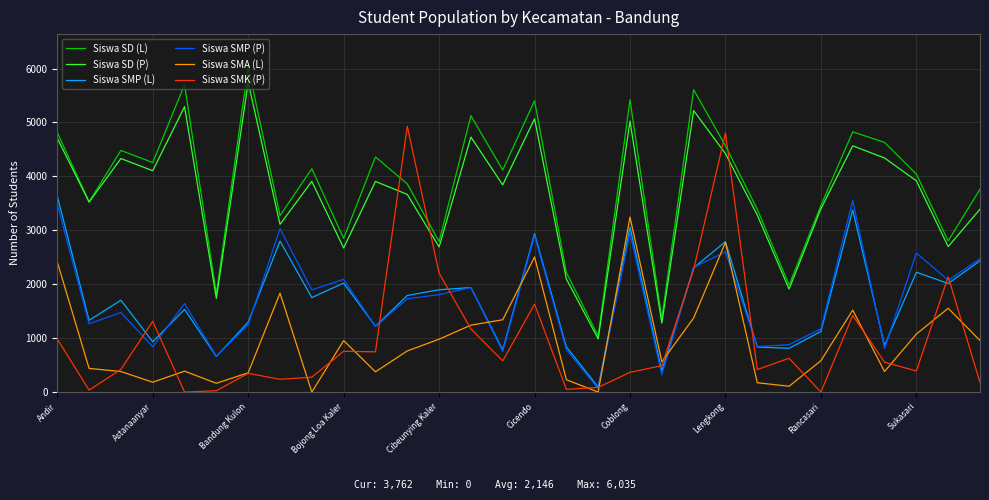

How many lines are shown in the chart?

6